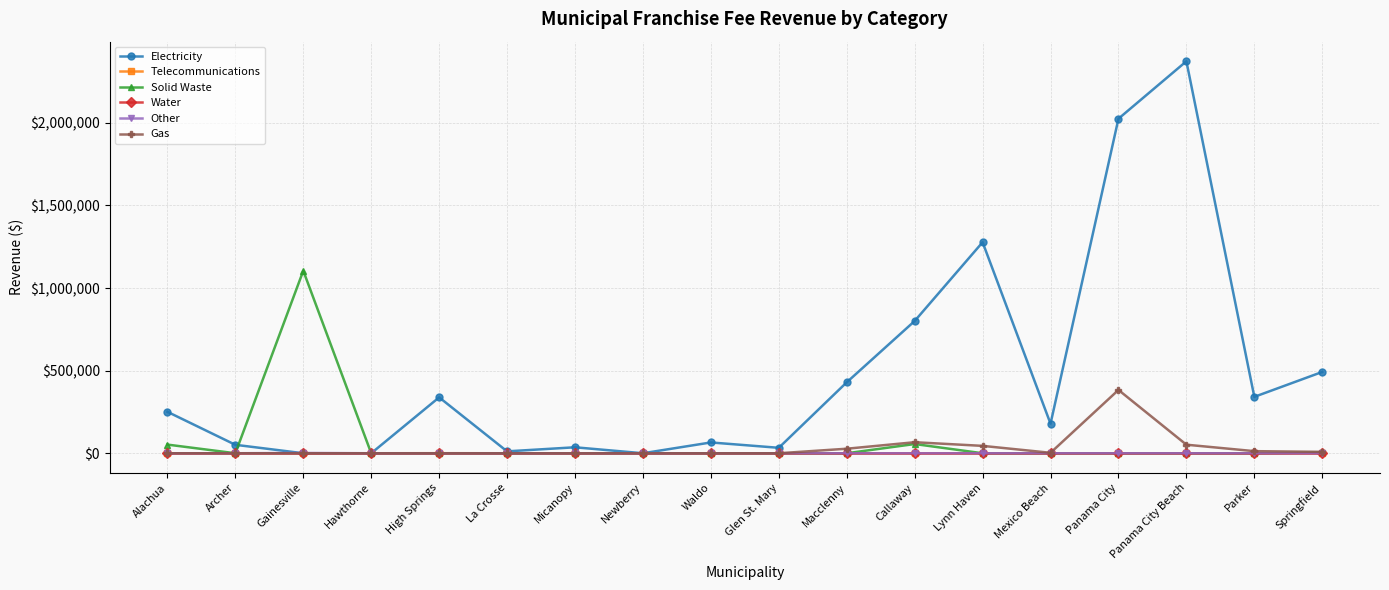

How many lines are shown in the chart?

6